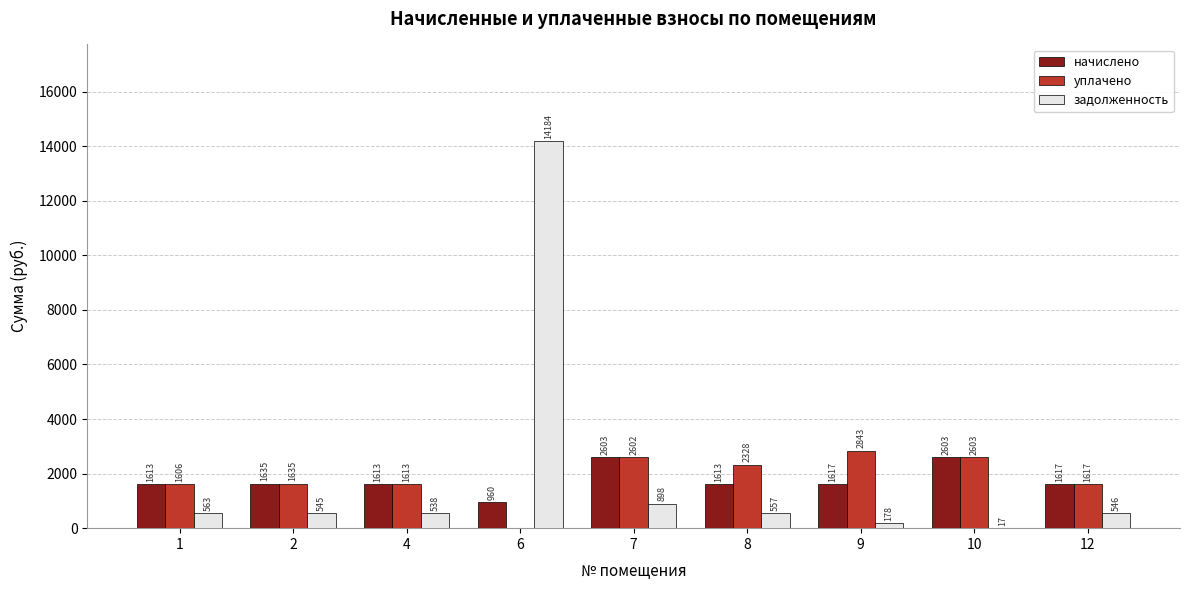

True or false: уплачено has a value of 2602.1 at 7.

True